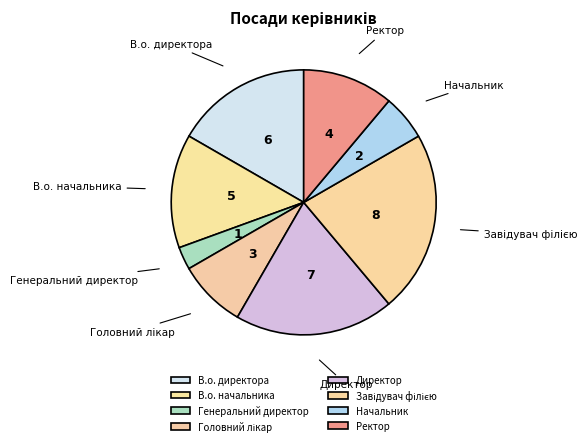

Count the number of slices in the pie.

8